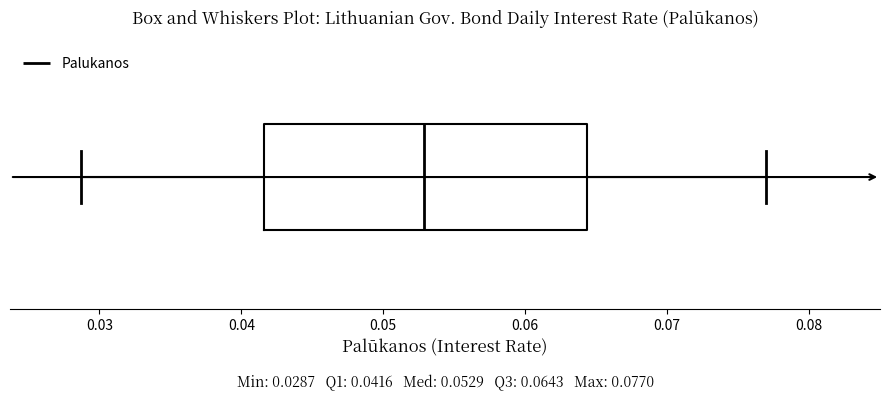

Read this box plot against the x-axis: the position of the median line, the range covered by the box, and the ends of both whiskers. The values are not printed on the chart, so give them approximately, as read against the axis.

median 0.053, box 0.042 to 0.064, whiskers 0.029 to 0.077